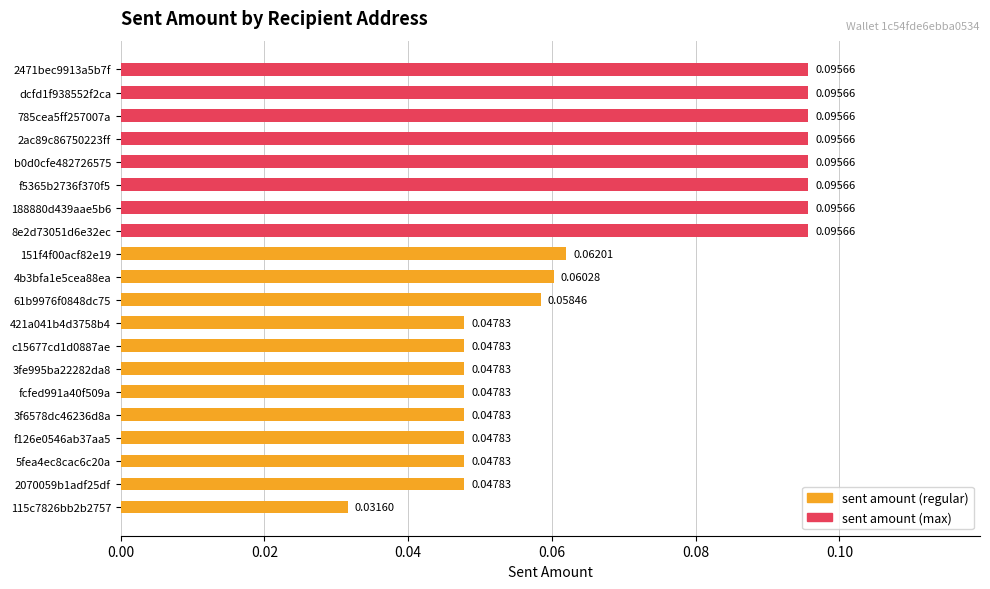

Between c15677cd1d0887ae and 61b9976f0848dc75, which is larger?

61b9976f0848dc75